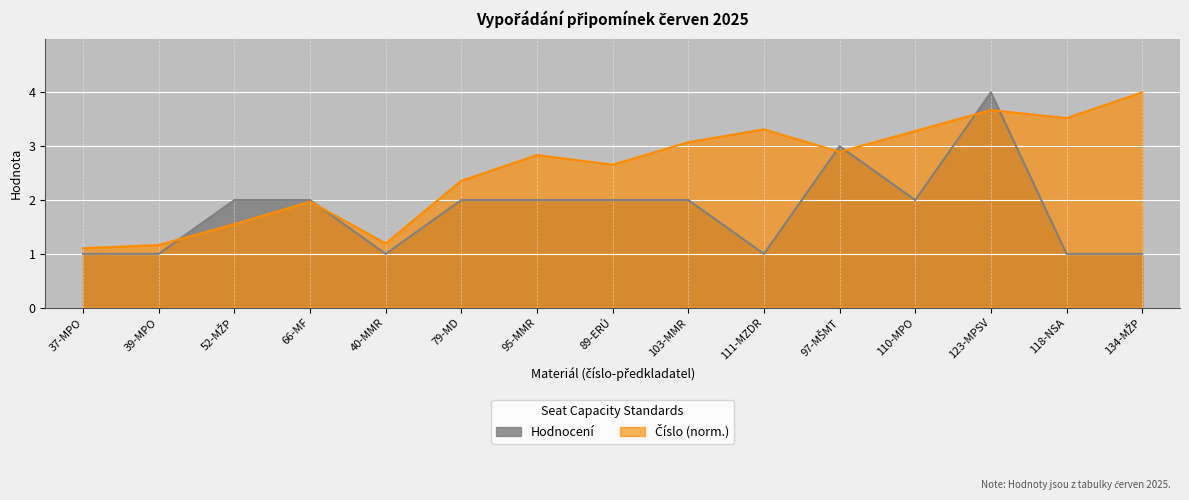

Is it true that Číslo equals 3.3 at 111-MZDR?

True